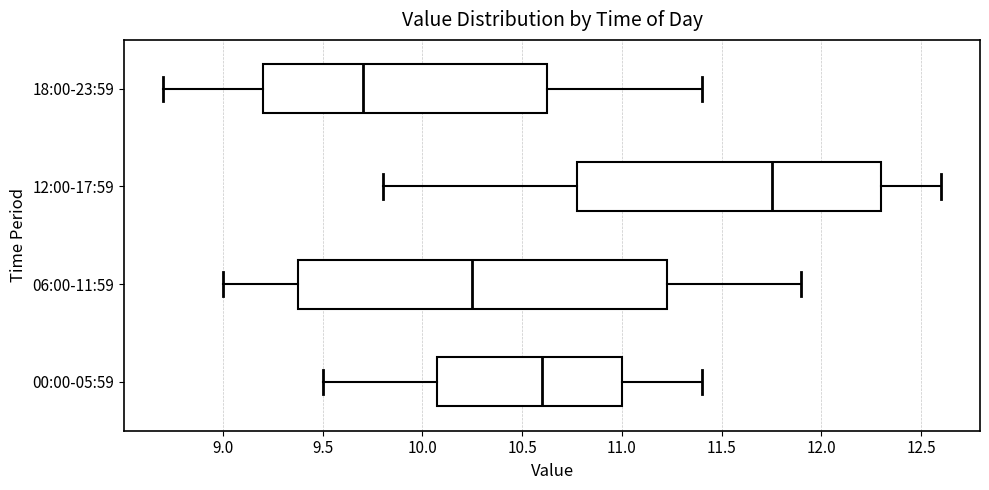

Which box is the widest, from its left edge to its right edge?

06:00-11:59